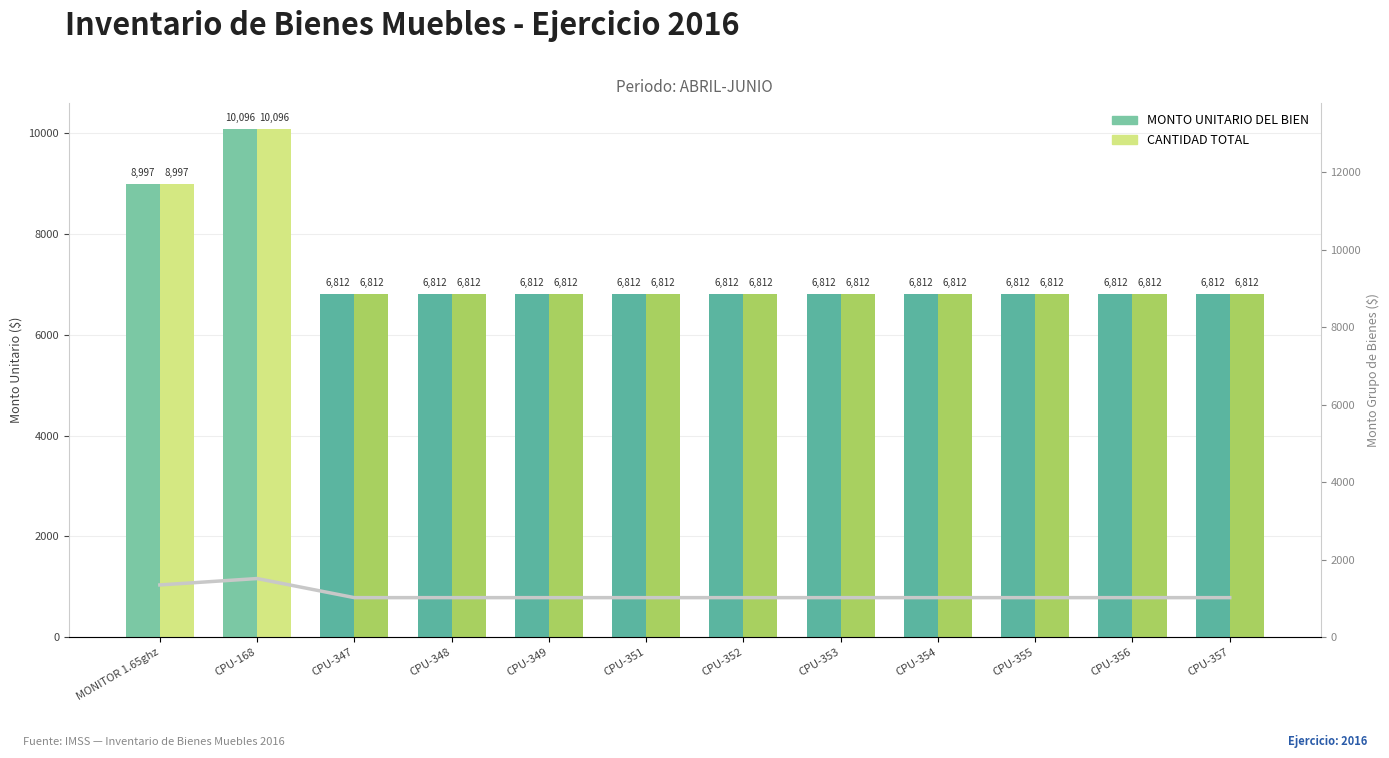

Is the value of MONTO UNITARIO DEL BIEN at CPU-348 greater than the value of Tendencia at CPU-357?

Yes